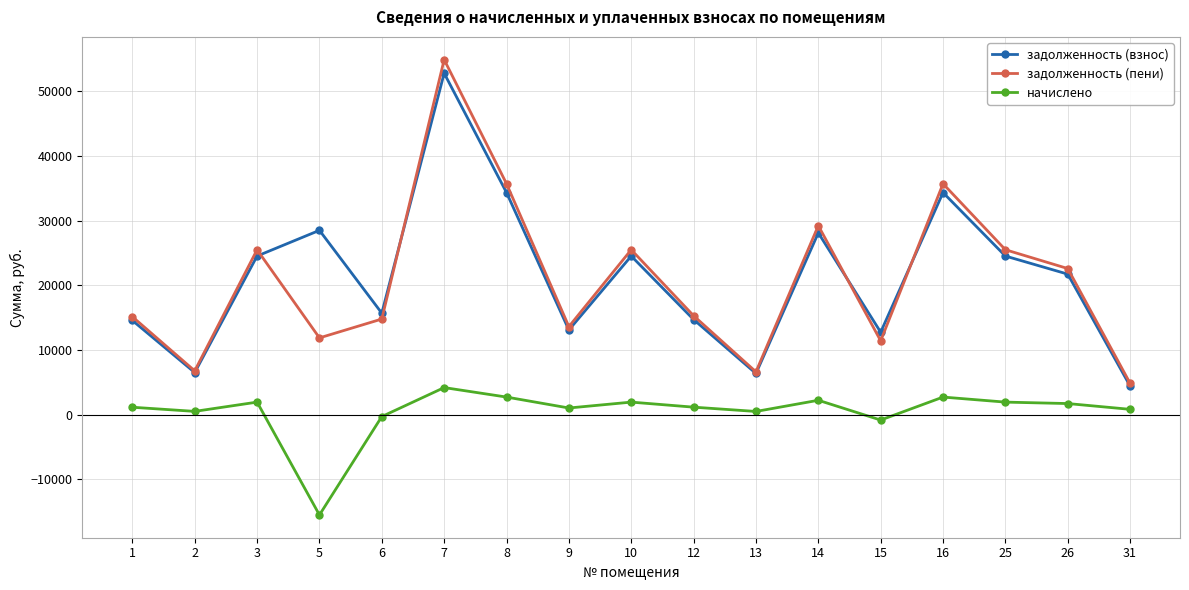

The value of задолженность (взнос) at 6 is 22144.0. True or false?

False